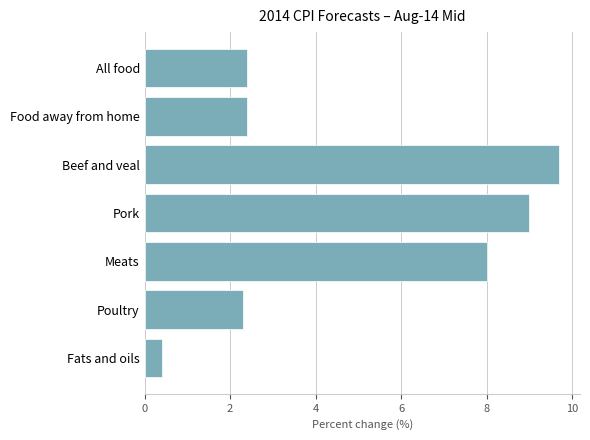

What is the change in value from Pork to Fats and oils?

-8.6